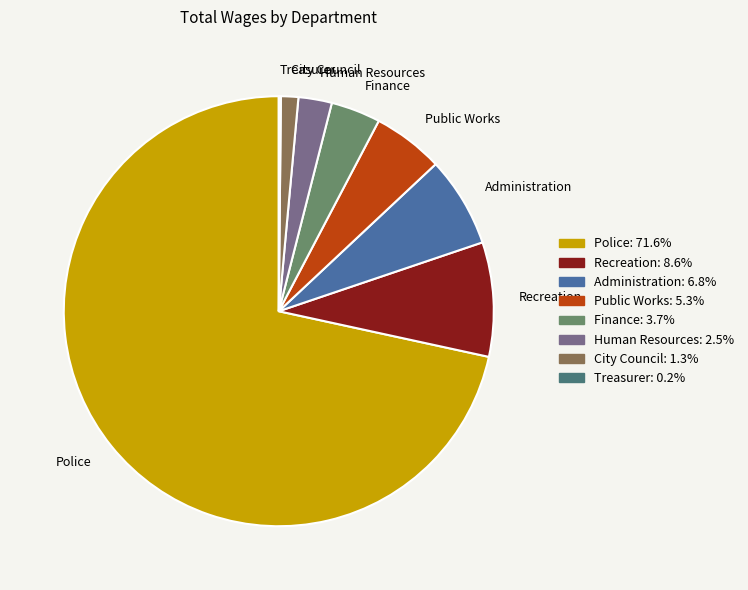

What is the largest slice in the pie chart?

Police